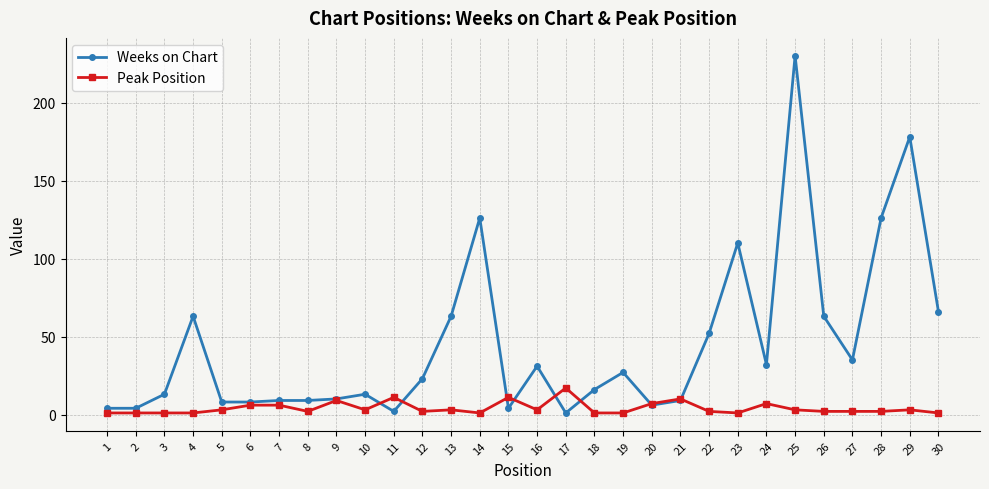

True or false: Weeks on Chart has more than 1 points higher than both neighbors.

True